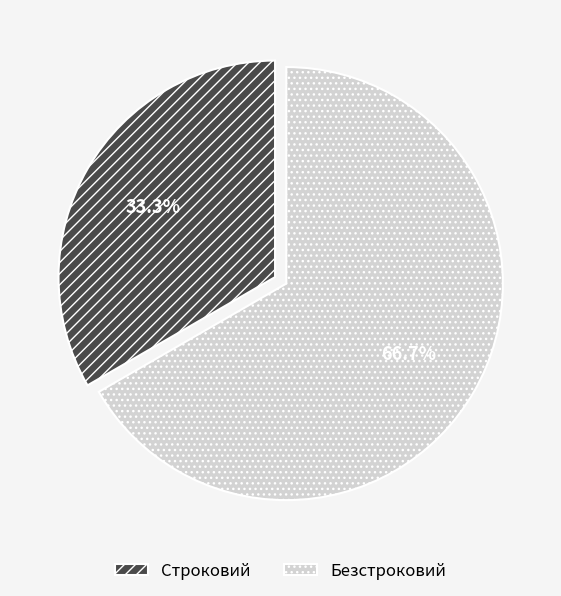

To the nearest percent, what portion does Безстроковий represent?

67%